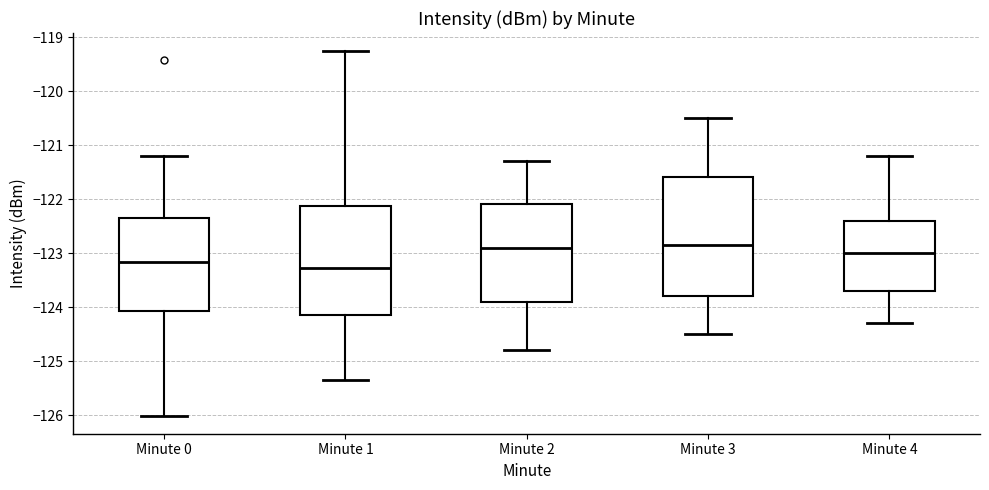

Where does the upper whisker of the box for Minute 4 end on the y-axis? The values are not printed on the chart, so give them approximately, as read against the axis.

-121.2